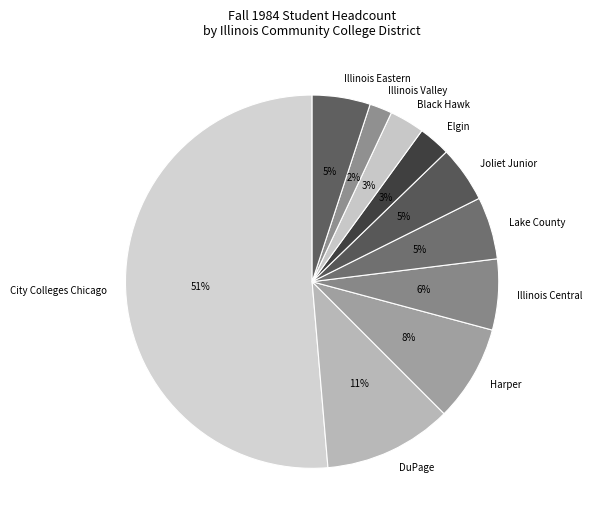

Does any single category account for the majority?

Yes